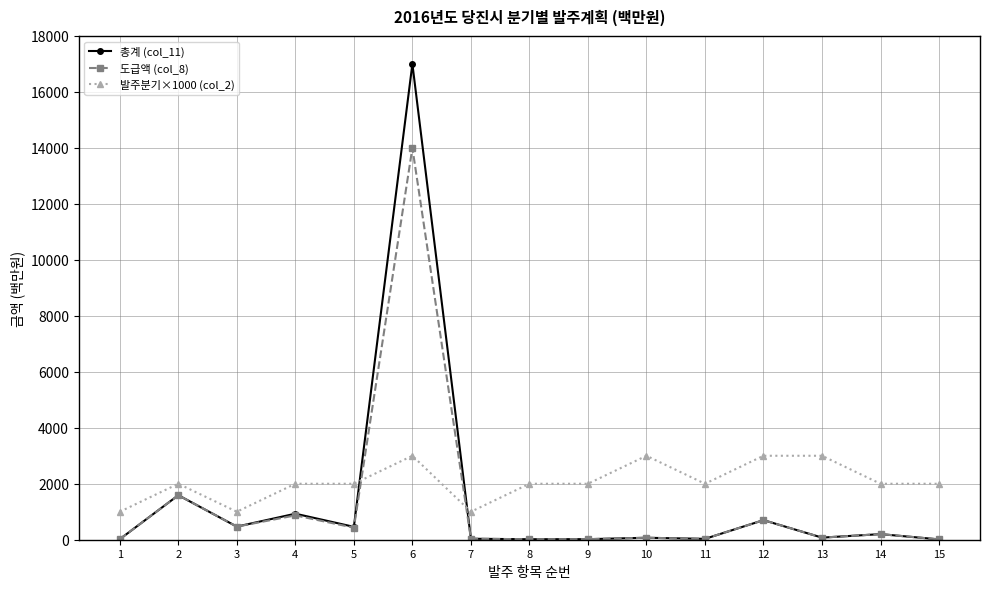

What are all the series names shown in the legend?

총계 (col_11), 도급액 (col_8), 발주분기×1000 (col_2)